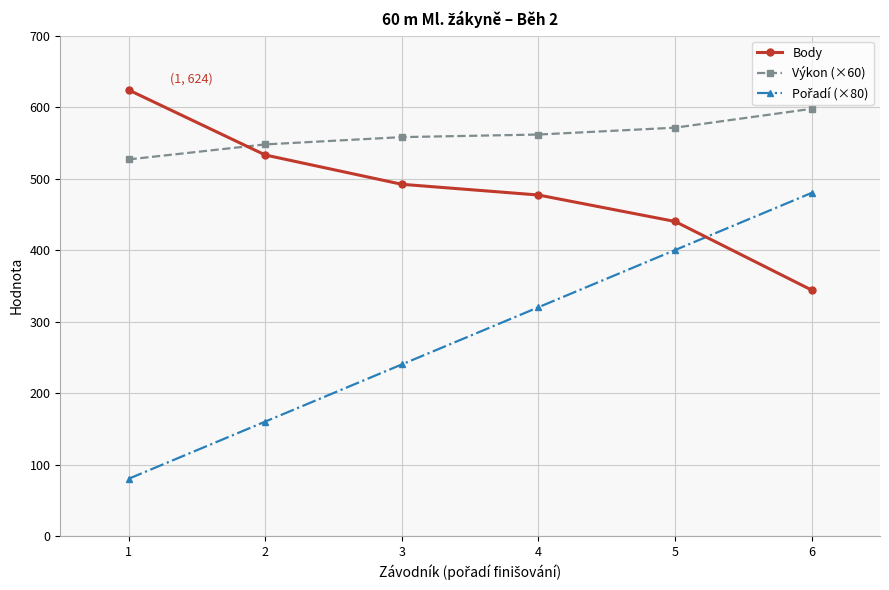

Is the value of Body at 1 greater than the value of Výkon (×60) at 4?

Yes